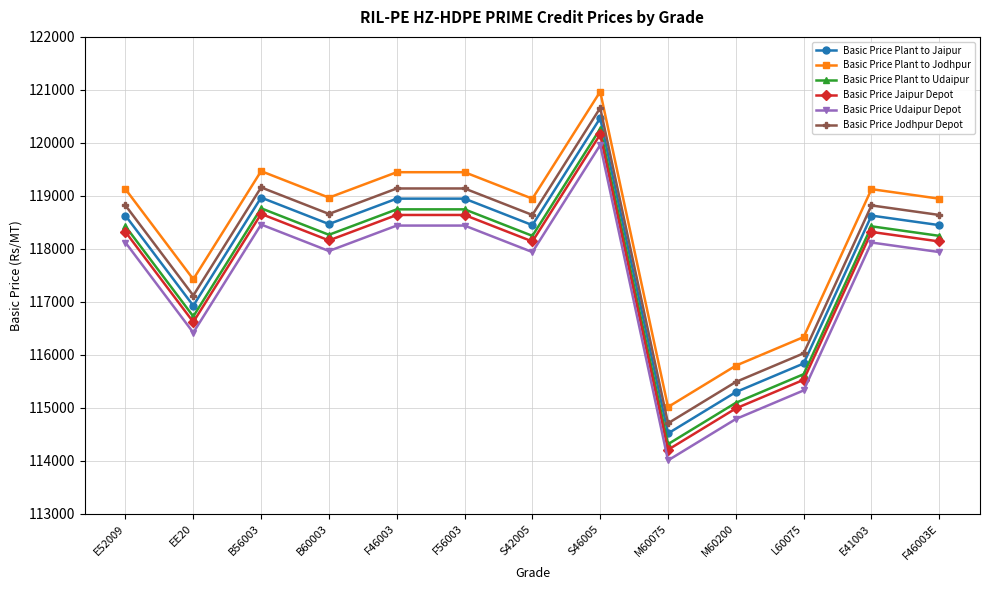

How many lines are shown in the chart?

6